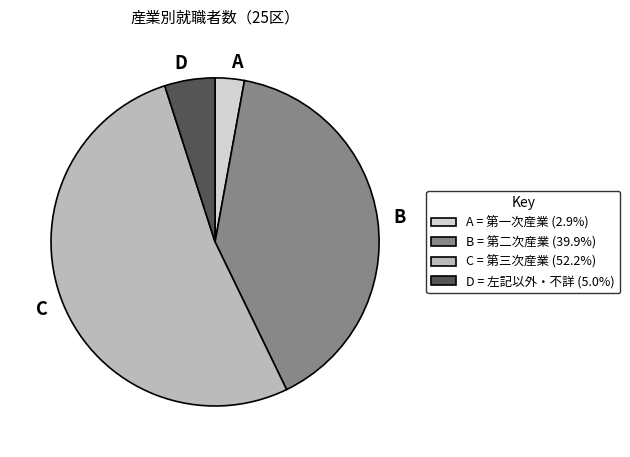

Is there a majority slice in this chart?

Yes